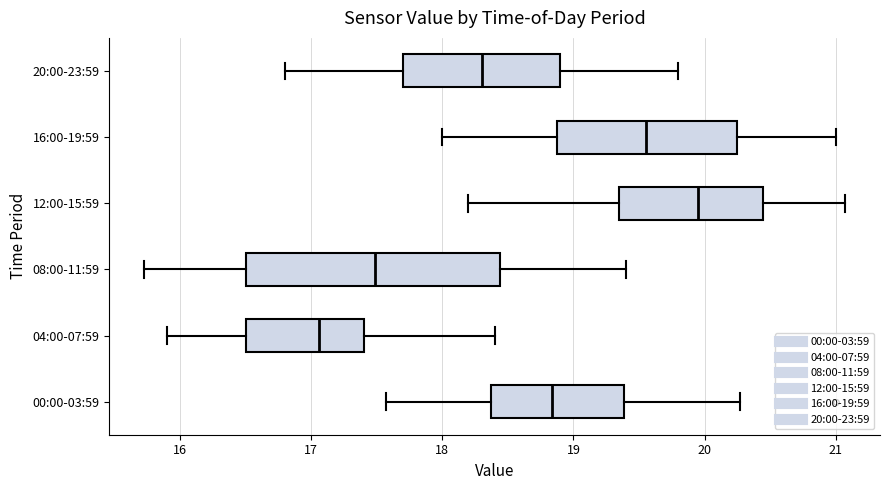

Reading bottom to top, read every box against the x-axis: the position of its median line, the range the box covers, and the ends of its whiskers. The values are not printed on the chart, so give them approximately, as read against the axis.

00:00-03:59: median 18.8, box 18.4 to 19.4, whiskers 17.6 to 20.3
04:00-07:59: median 17.1, box 16.5 to 17.4, whiskers 15.9 to 18.4
08:00-11:59: median 17.5, box 16.5 to 18.4, whiskers 15.7 to 19.4
12:00-15:59: median 20.0, box 19.4 to 20.4, whiskers 18.2 to 21.1
16:00-19:59: median 19.6, box 18.9 to 20.3, whiskers 18.0 to 21.0
20:00-23:59: median 18.3, box 17.7 to 18.9, whiskers 16.8 to 19.8